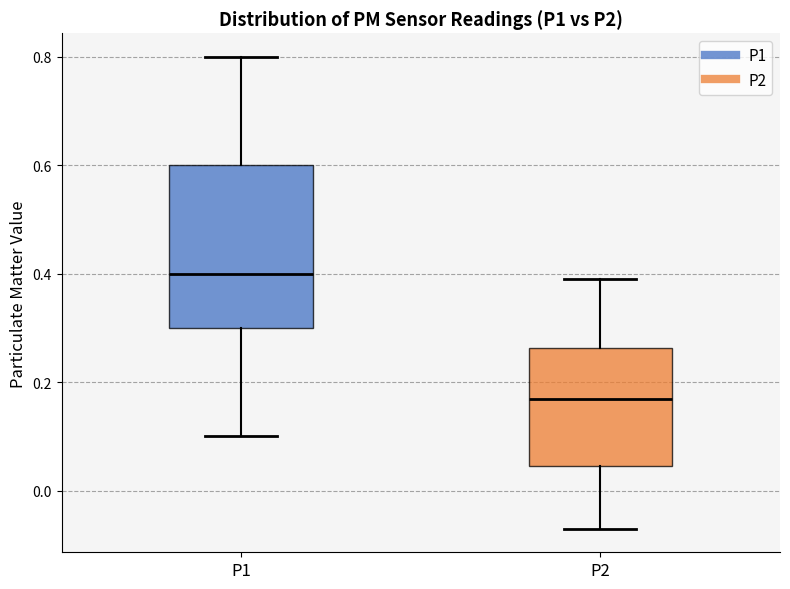

Where does the lower whisker of the box for P1 end on the y-axis? The values are not printed on the chart, so give them approximately, as read against the axis.

0.10